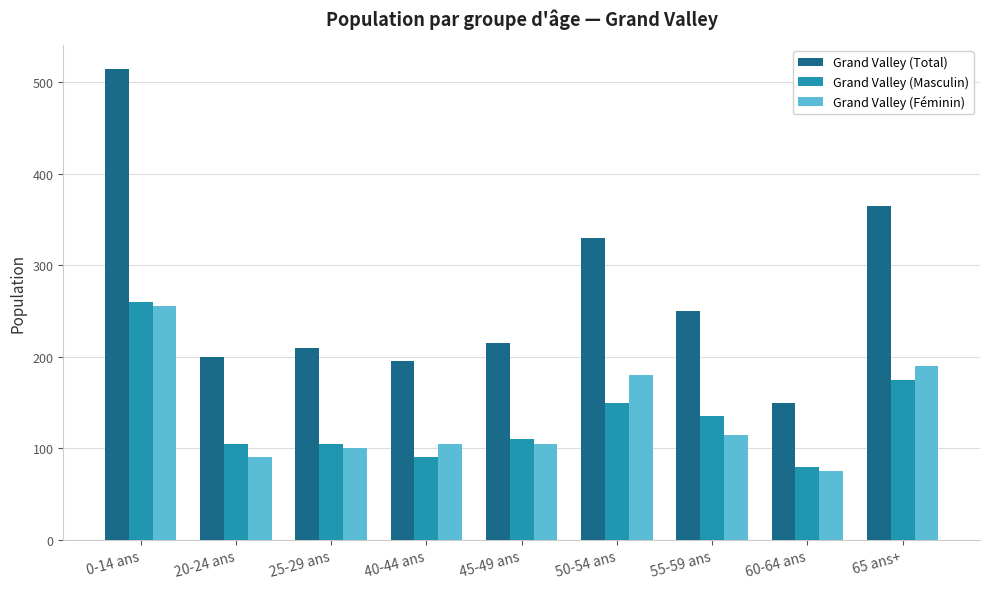

Are the bars grouped side by side (vs. stacked)?

Yes